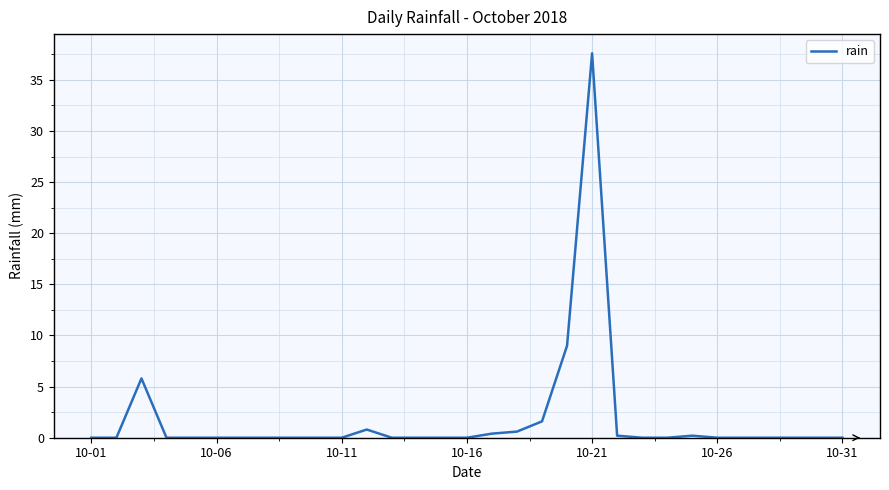

What is the maximum value shown in the chart?

37.6